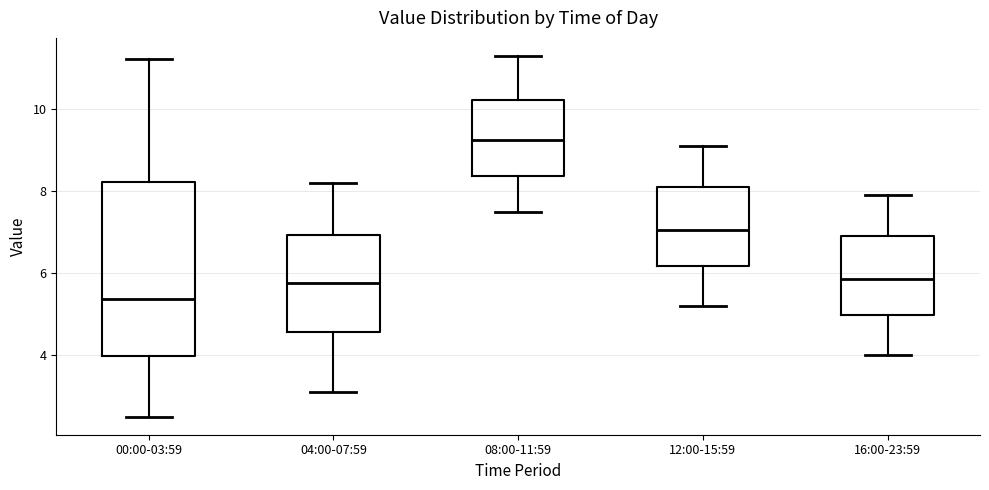

Reading left to right, read every box against the y-axis: the position of its median line, the range the box covers, and the ends of its whiskers. The values are not printed on the chart, so give them approximately, as read against the axis.

00:00-03:59: median 5.4, box 4.0 to 8.2, whiskers 2.6 to 11.2
04:00-07:59: median 5.8, box 4.6 to 7.0, whiskers 3.2 to 8.2
08:00-11:59: median 9.2, box 8.4 to 10.2, whiskers 7.6 to 11.4
12:00-15:59: median 7.0, box 6.2 to 8.2, whiskers 5.2 to 9.2
16:00-23:59: median 5.8, box 5.0 to 7.0, whiskers 4.0 to 8.0